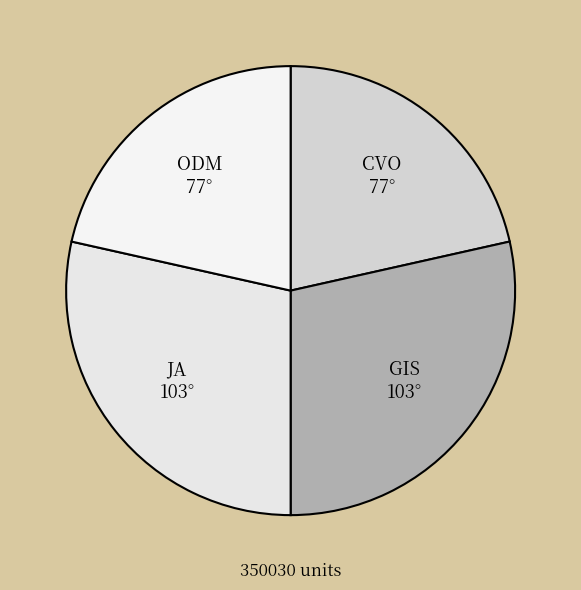

How many slices are in this pie chart?

4